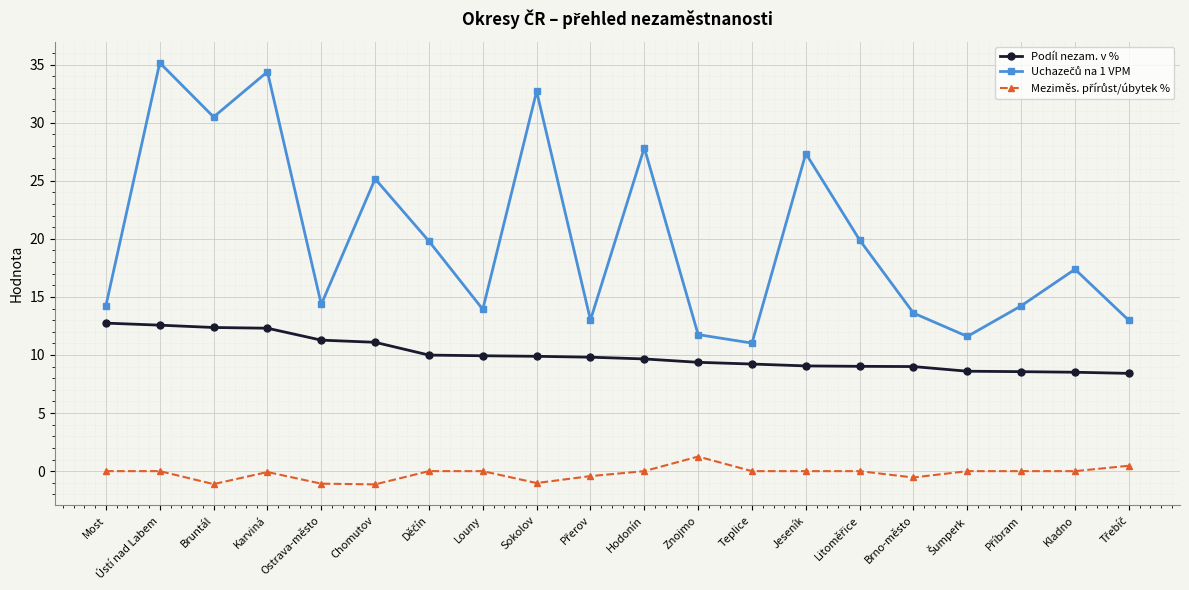

Does the chart display data point markers on the line(s)?

Yes